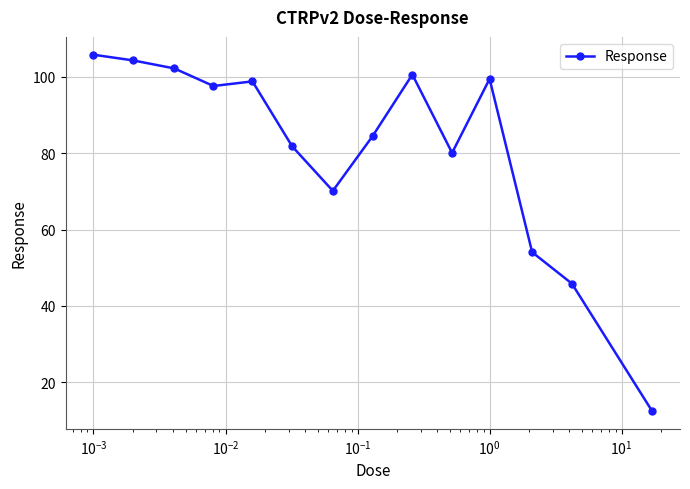

What is the value of the 1st point from the left?

105.8